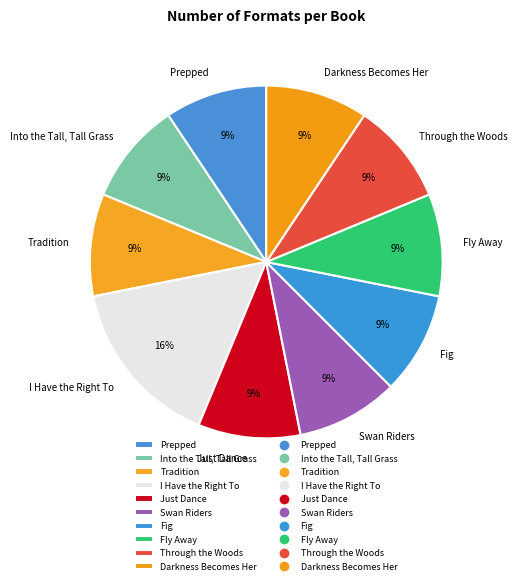

Do Fig and Just Dance together represent more than half of the pie?

No